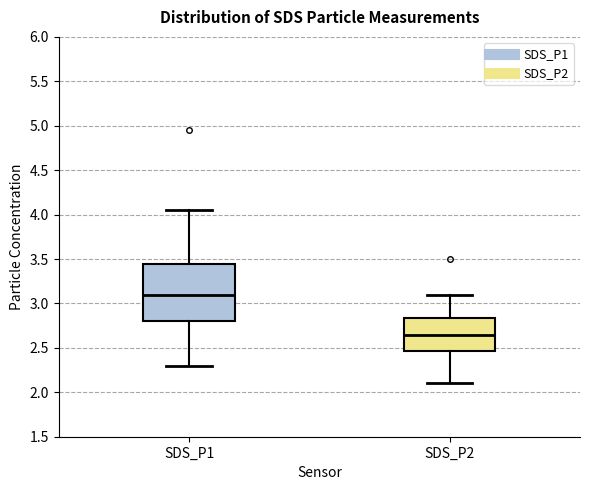

Which box's median line is the lowest?

SDS_P2